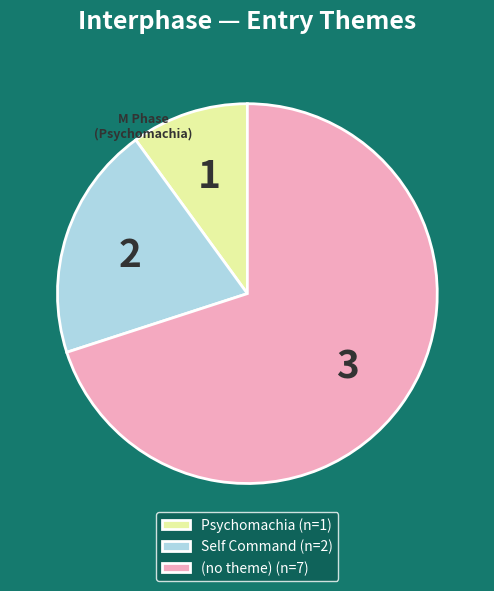

True or false: Psychomachia (n=1) accounts for 10% of the total.

True